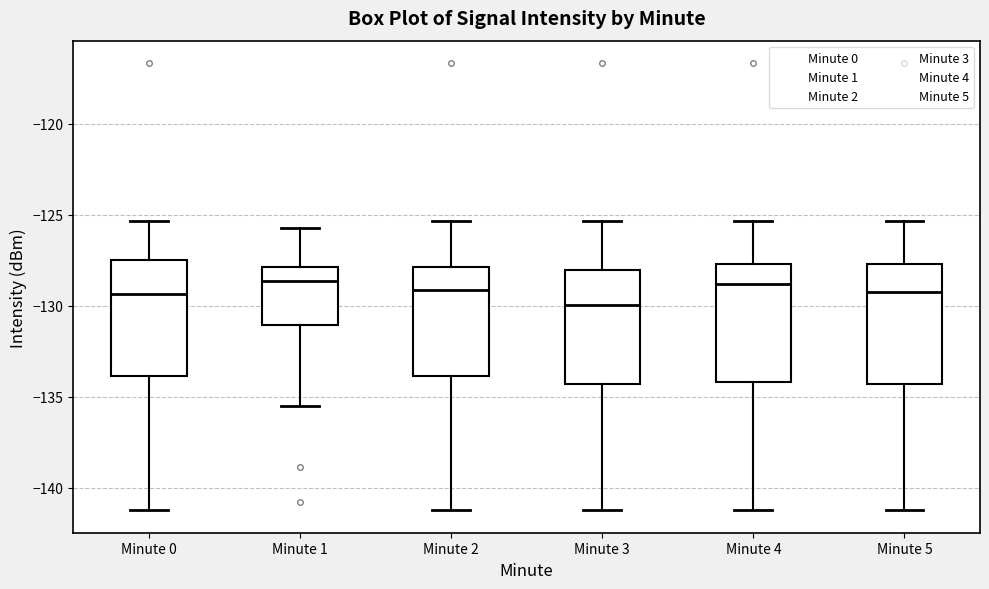

Where does the lower whisker of the box for Minute 1 end on the y-axis? The values are not printed on the chart, so give them approximately, as read against the axis.

-135.5